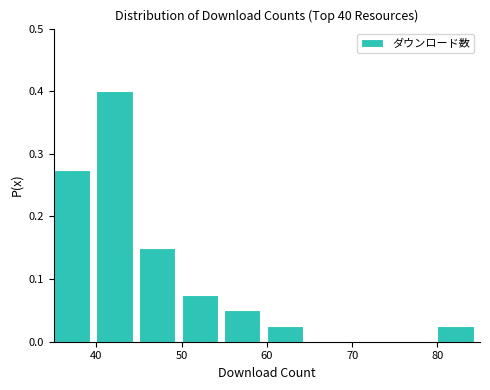

Over which range of the x-axis is the bar tallest?

40 to 45